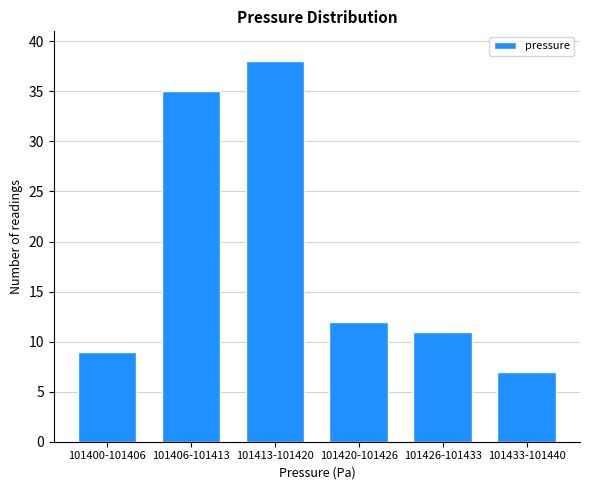

Reading left to right, transcribe all the data shown in this chart.

9	35	38	12	11	7